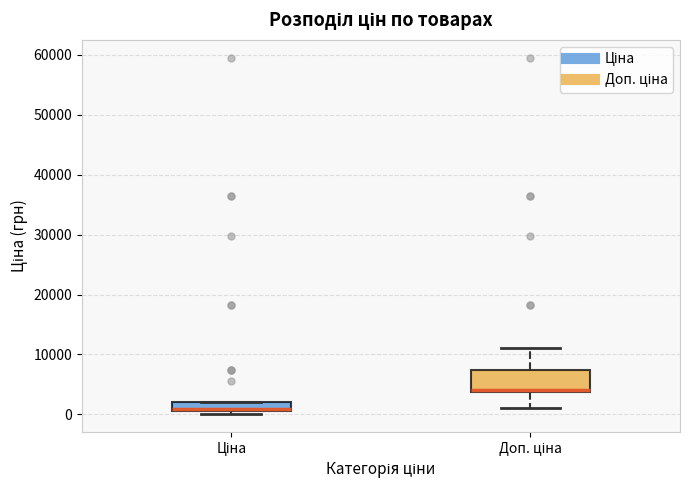

Where does the upper whisker of the box for Доп. ціна end on the y-axis? The values are not printed on the chart, so give them approximately, as read against the axis.

11000